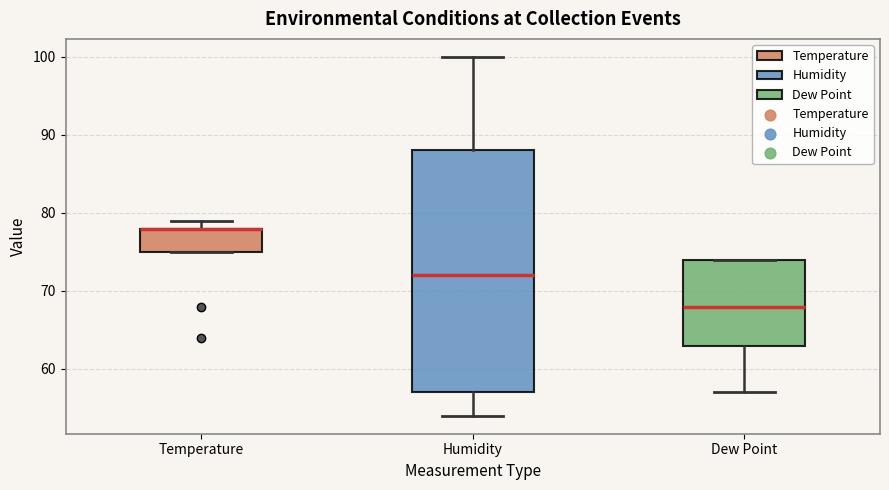

Reading left to right, transcribe this box plot: for each box, give where its median line is, the range the box spans, and where its two whiskers end, as read against the y-axis. The values are not printed on the chart, so give them approximately, as read against the axis.

Temperature: median 78 (drawn on the box's upper edge), box 75 to 78, whiskers 75 to 79
Humidity: median 72, box 57 to 88, whiskers 54 to 100
Dew Point: median 68, box 63 to 74, whiskers 57 to 74